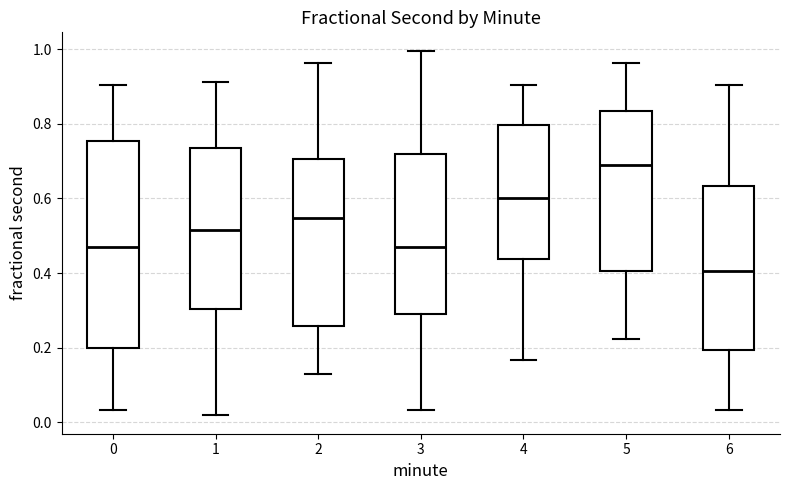

Where does the upper whisker of the box at x = 6 end on the y-axis? The values are not printed on the chart, so give them approximately, as read against the axis.

0.90